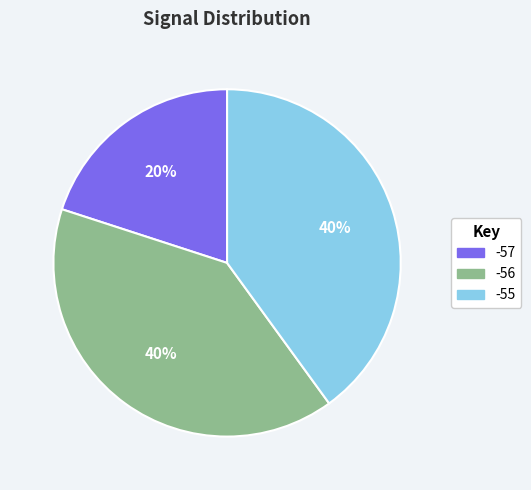

How many segments does this pie chart have?

3